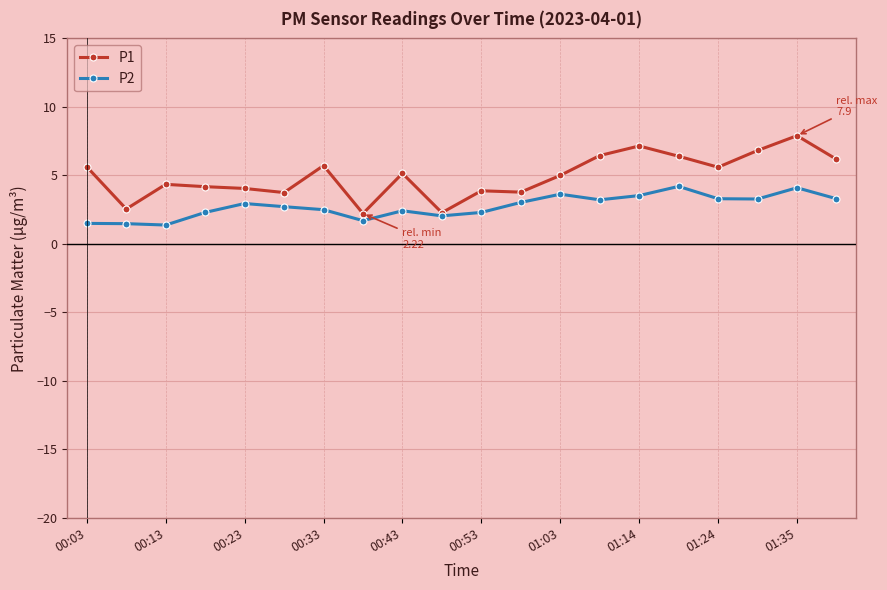

What is the value of the P2 point at the 13th from the left?

3.6